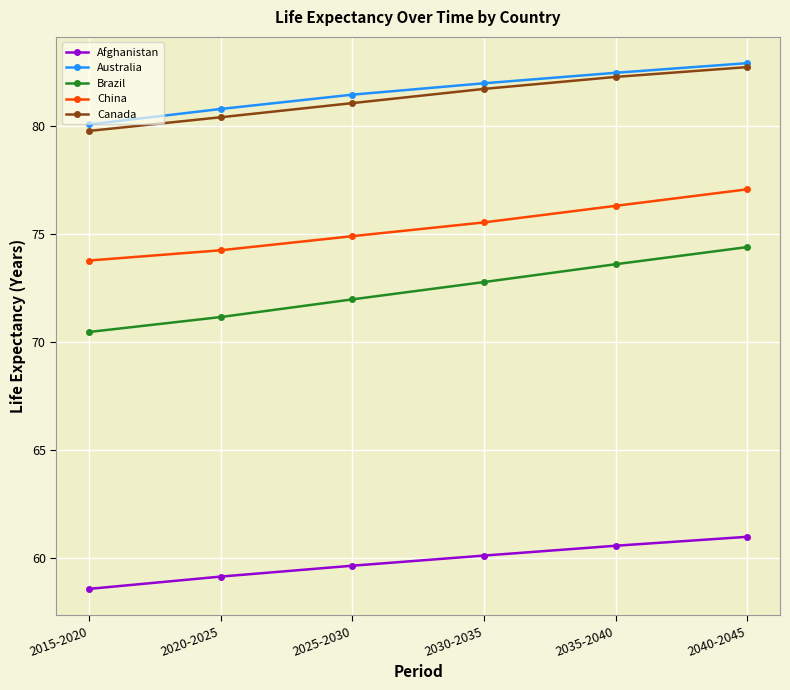

Reading left to right, list all the values displayed in this chart.

Afghanistan: 58.6	59.2	59.7	60.1	60.6	61.0
Australia: 80.1	80.8	81.5	82.0	82.5	82.9
Brazil: 70.5	71.2	72.0	72.8	73.6	74.4
China: 73.8	74.3	74.9	75.6	76.3	77.1
Canada: 79.8	80.4	81.1	81.7	82.3	82.7